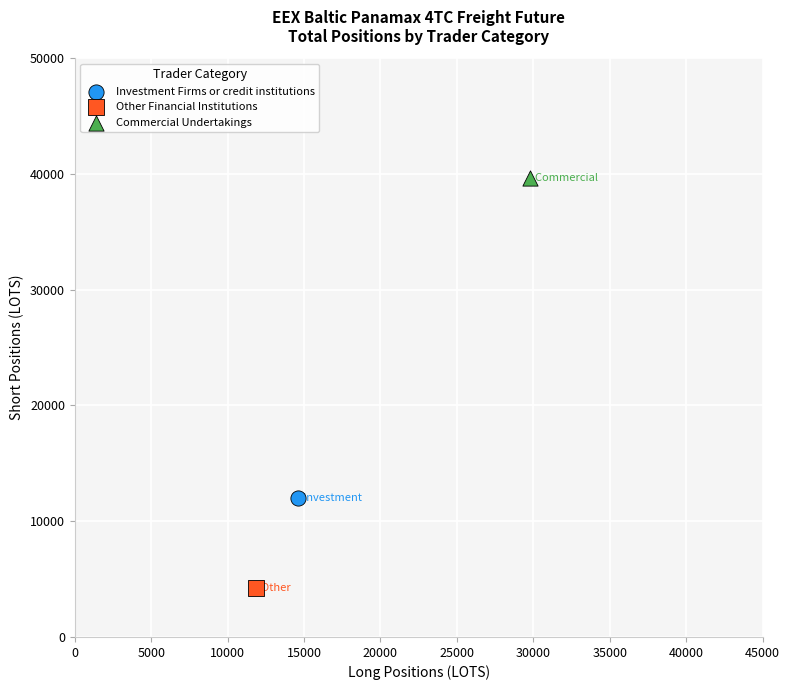

Which series reaches the minimum Y coordinate?

Other Financial Institutions